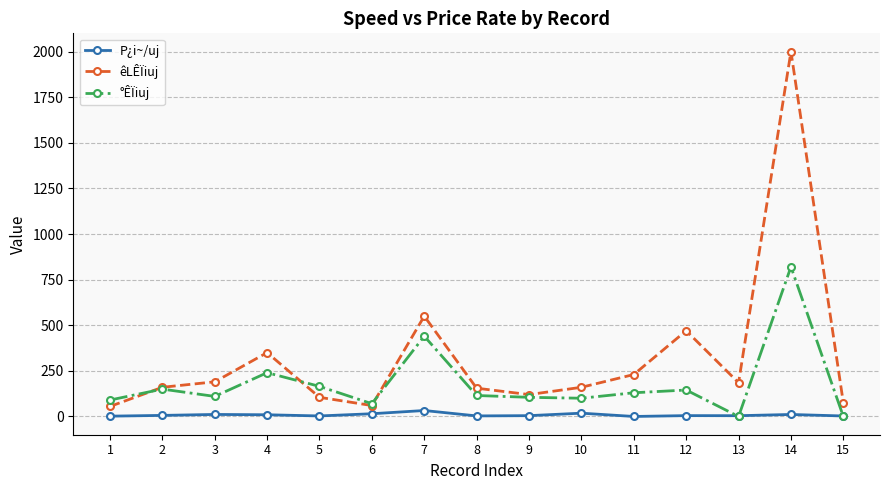

Which series has the largest total across all categories?

êLÊÏiuj